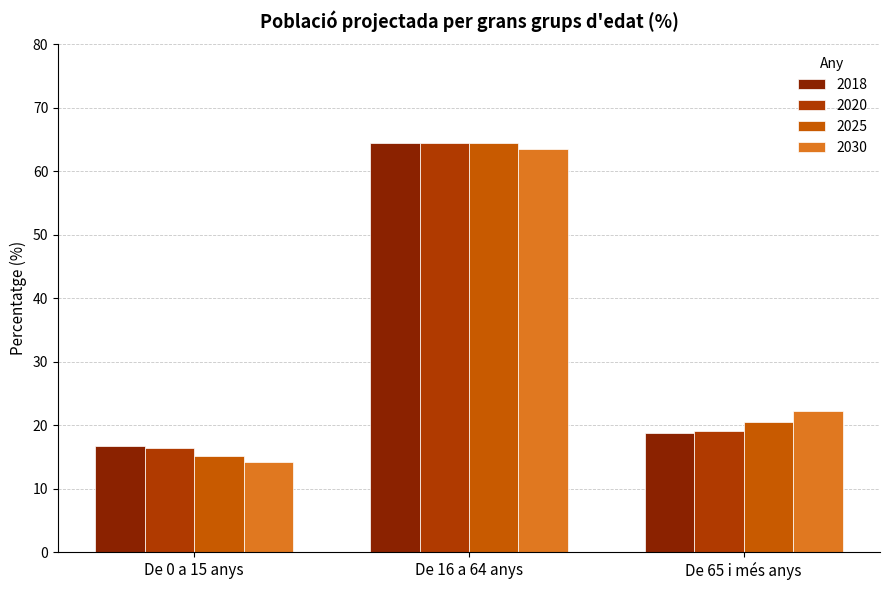

Reading right to left, what are all the values shown in this chart?

2018: De 65 i més anys=18.8	De 16 a 64 anys=64.5	De 0 a 15 anys=16.8
2020: De 65 i més anys=19.1	De 16 a 64 anys=64.5	De 0 a 15 anys=16.4
2025: De 65 i més anys=20.5	De 16 a 64 anys=64.4	De 0 a 15 anys=15.1
2030: De 65 i més anys=22.3	De 16 a 64 anys=63.5	De 0 a 15 anys=14.2